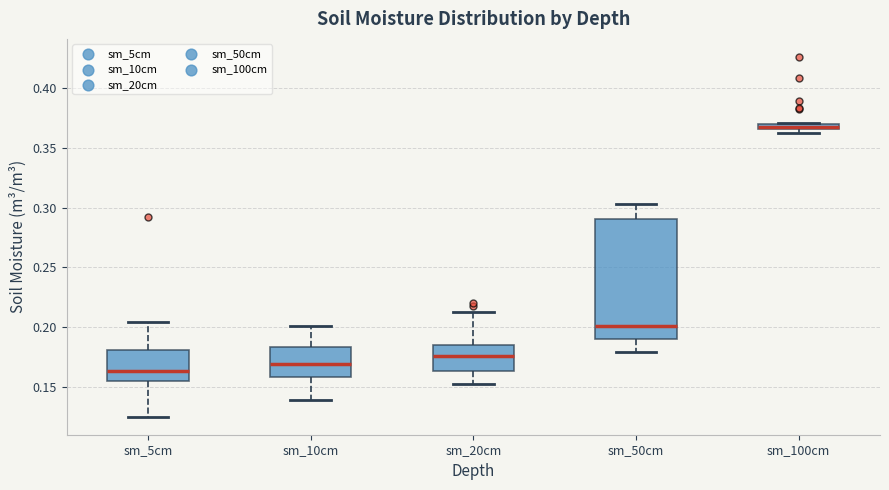

Where is the lower edge of the box for sm_50cm on the y-axis? The values are not printed on the chart, so give them approximately, as read against the axis.

0.190